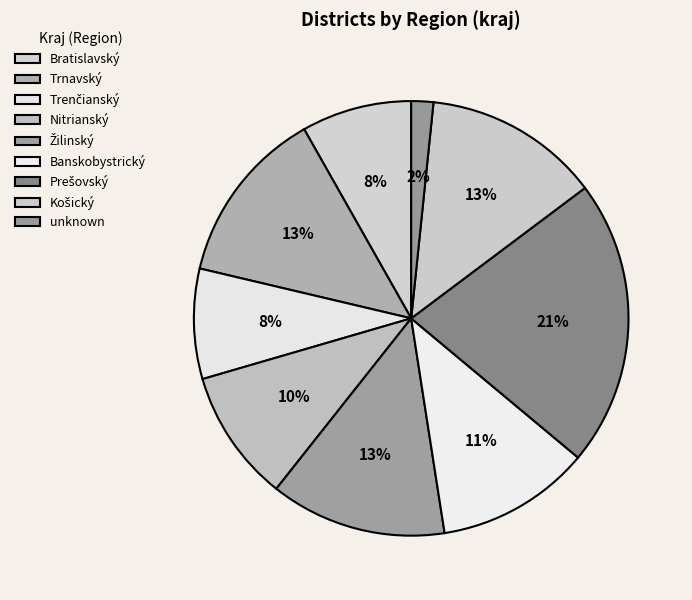

Which slice is the largest?

Prešovský